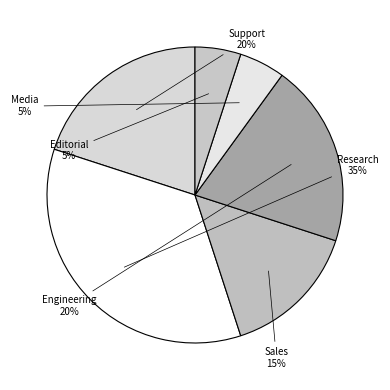

How many slices are in this pie chart?

6